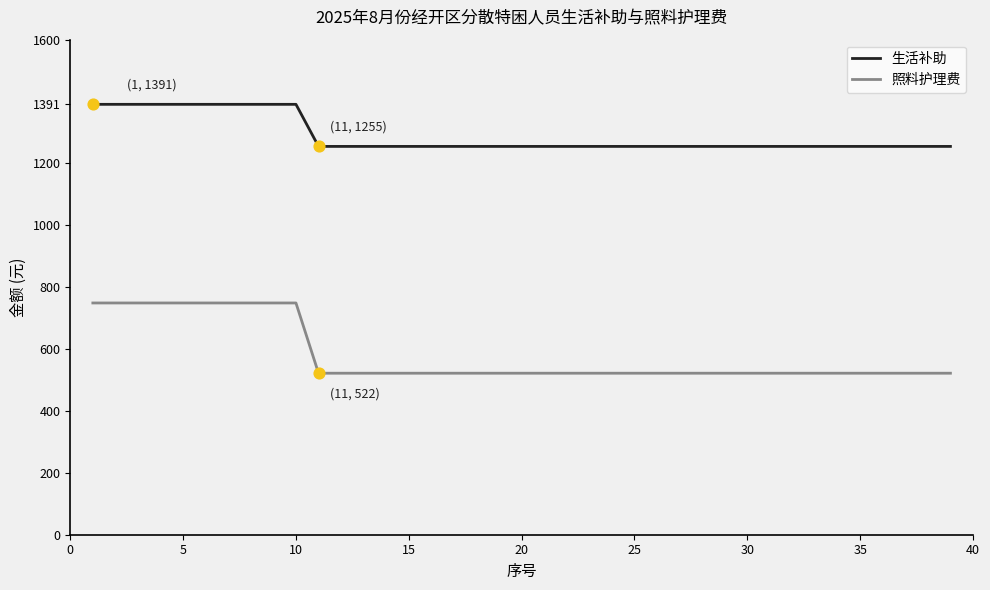

Which series has the largest total across all categories?

生活补助